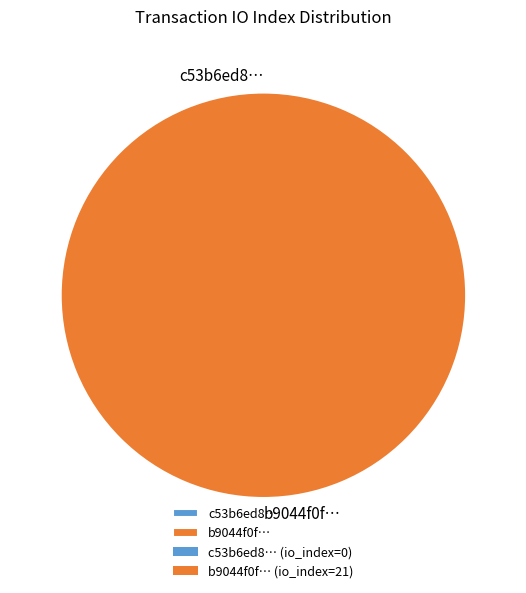

What percentage is the tx_hash_1 slice, to the nearest percent?

100%